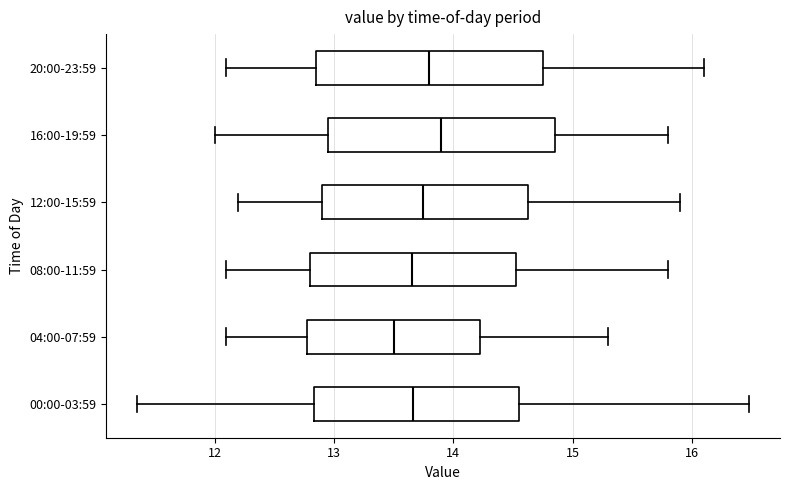

Reading bottom to top, read every box against the x-axis: the position of its median line, the range the box covers, and the ends of its whiskers. The values are not printed on the chart, so give them approximately, as read against the axis.

00:00-03:59: median 13.7, box 12.8 to 14.6, whiskers 11.4 to 16.5
04:00-07:59: median 13.5, box 12.8 to 14.2, whiskers 12.1 to 15.3
08:00-11:59: median 13.7, box 12.8 to 14.5, whiskers 12.1 to 15.8
12:00-15:59: median 13.8, box 12.9 to 14.6, whiskers 12.2 to 15.9
16:00-19:59: median 13.9, box 13.0 to 14.9, whiskers 12.0 to 15.8
20:00-23:59: median 13.8, box 12.9 to 14.8, whiskers 12.1 to 16.1